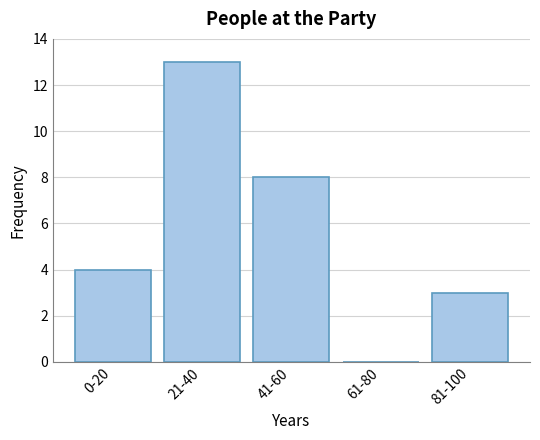

Reading right to left, transcribe all the data shown in this chart.

81-100=3	61-80=0	41-60=8	21-40=13	0-20=4